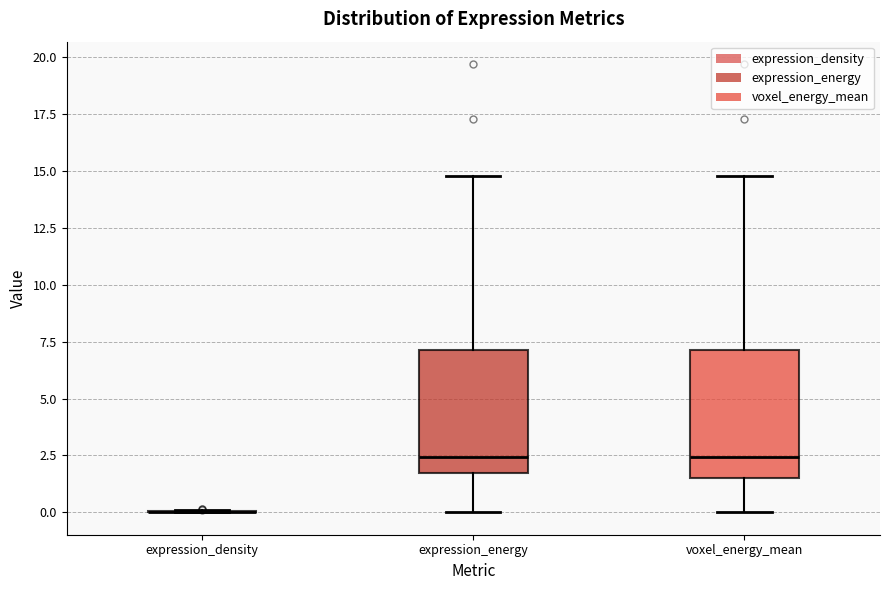

Reading left to right, transcribe this box plot: for each box, give where its median line is, the range the box spans, and where its two whiskers end, as read against the y-axis. The values are not printed on the chart, so give them approximately, as read against the axis.

expression_density: box collapsed to a line at 0.0, whiskers 0.0 to 0.0
expression_energy: median 2.5, box 1.5 to 7.0, whiskers 0.0 to 15.0
voxel_energy_mean: median 2.5, box 1.5 to 7.0, whiskers 0.0 to 15.0